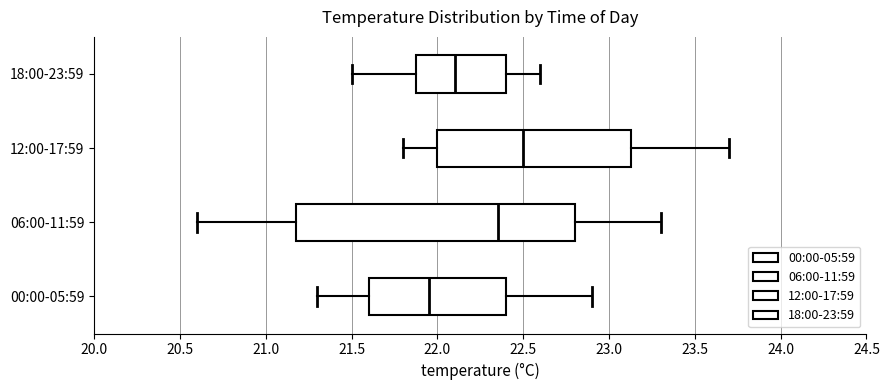

Reading bottom to top, transcribe this box plot: for each box, give where its median line is, the range the box spans, and where its two whiskers end, as read against the x-axis. The values are not printed on the chart, so give them approximately, as read against the axis.

00:00-05:59: median 21.95, box 21.60 to 22.40, whiskers 21.30 to 22.90
06:00-11:59: median 22.35, box 21.20 to 22.80, whiskers 20.60 to 23.30
12:00-17:59: median 22.50, box 22.00 to 23.15, whiskers 21.80 to 23.70
18:00-23:59: median 22.10, box 21.90 to 22.40, whiskers 21.50 to 22.60